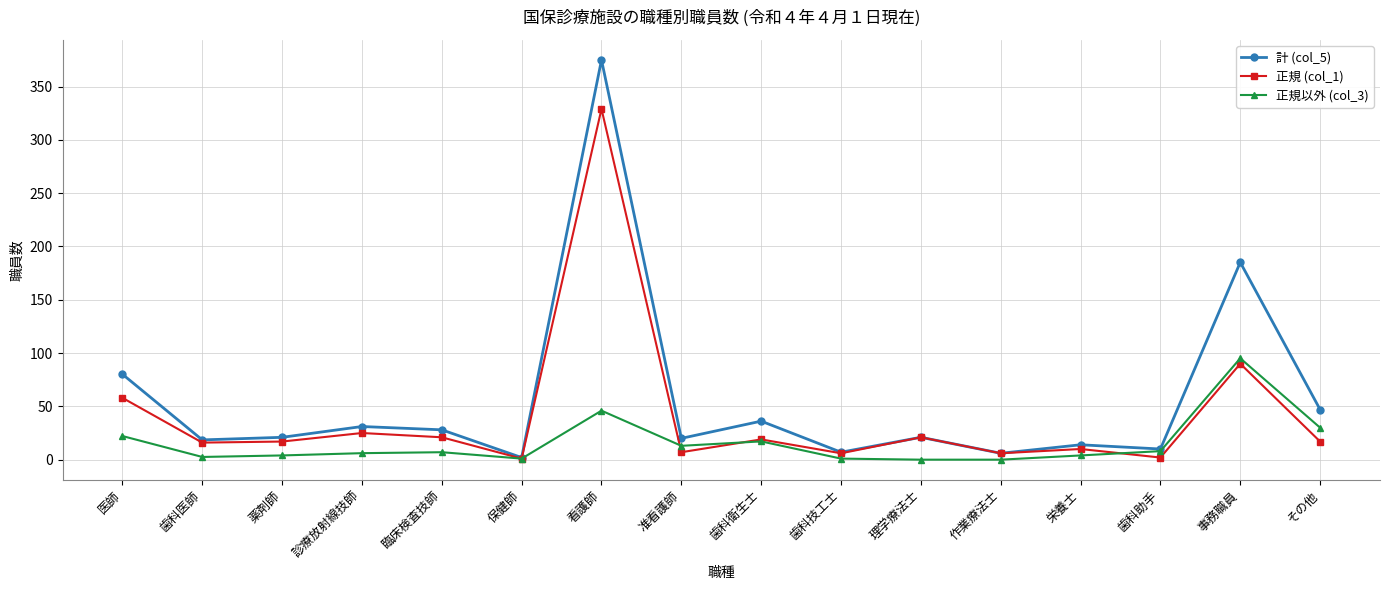

Which category has the highest value across all series?

看護師